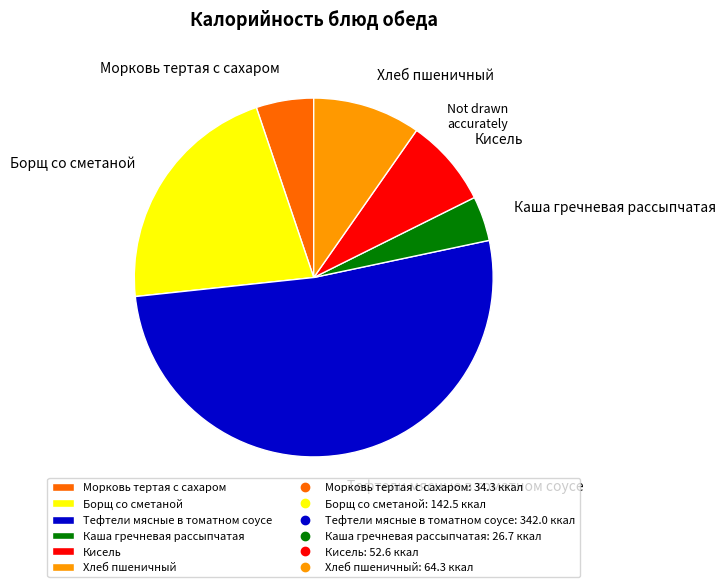

Is it true that Борщ со сметаной is 14% of the pie?

False